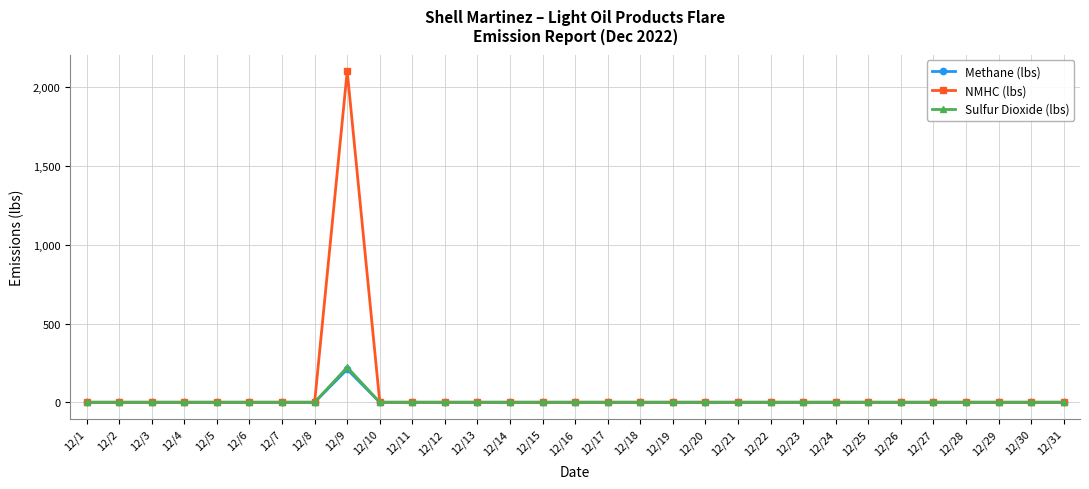

The Methane (lbs) series shows 137.7 at 12/8. True or false?

False